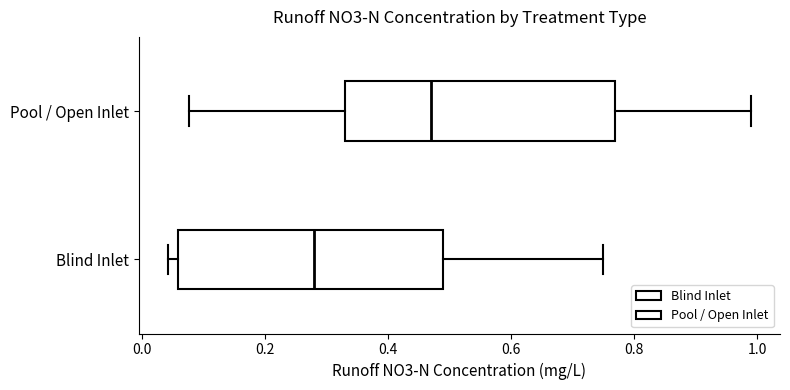

Reading bottom to top, read every box against the x-axis: the position of its median line, the range the box covers, and the ends of its whiskers. The values are not printed on the chart, so give them approximately, as read against the axis.

Blind Inlet: median 0.28, box 0.06 to 0.50, whiskers 0.04 to 0.76
Pool / Open Inlet: median 0.48, box 0.34 to 0.78, whiskers 0.08 to 1.00